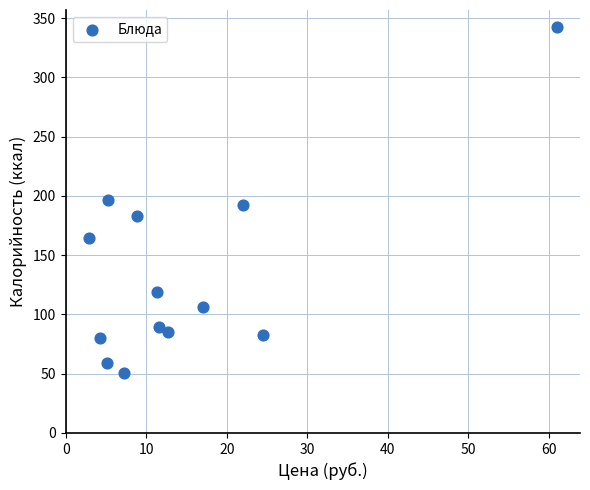

What is the range of X values (max minus min)?

58.0